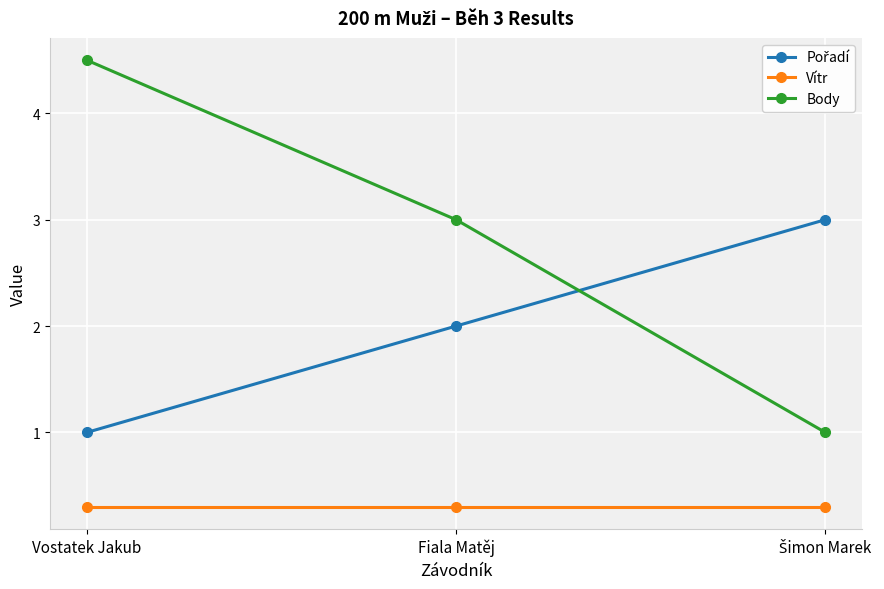

Which series has the largest total across all categories?

Body